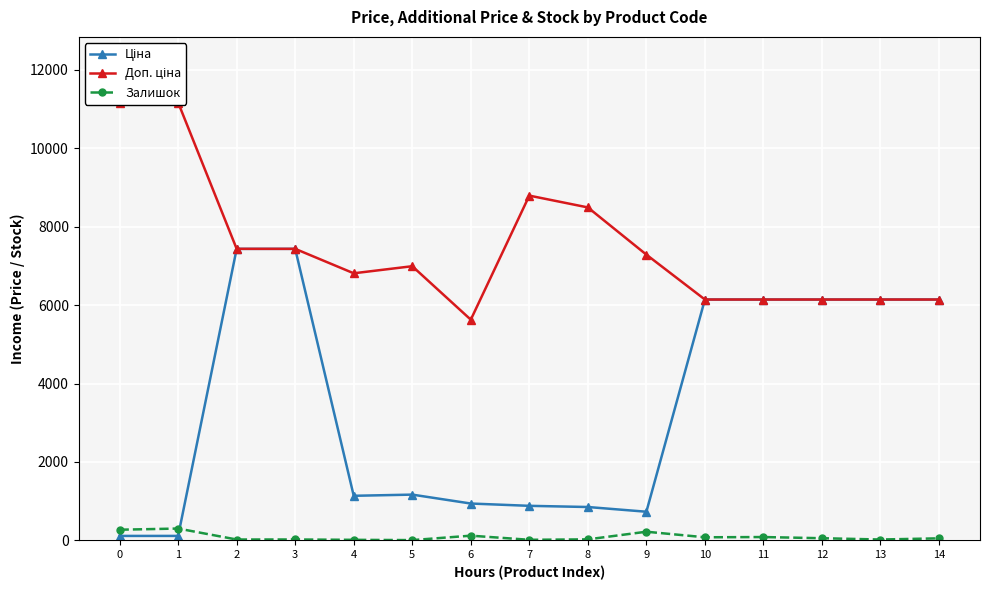

The value of Доп. ціна at 9 is 11902.2. True or false?

False